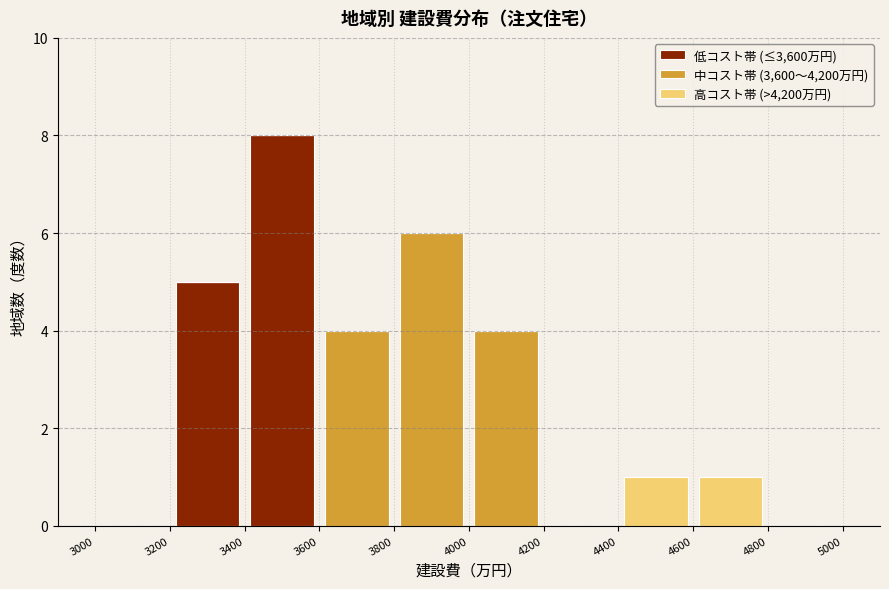

Which range on the x-axis has the tallest stacked bar (by total height)?

3400 to 3600